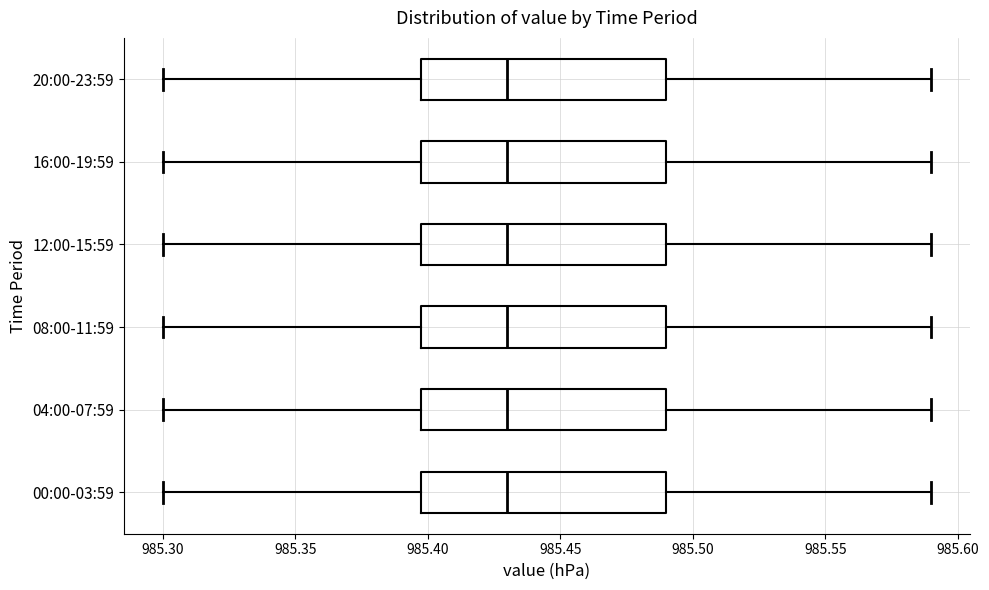

Where is the left edge of the box for 00:00-03:59 on the x-axis? The values are not printed on the chart, so give them approximately, as read against the axis.

985.40